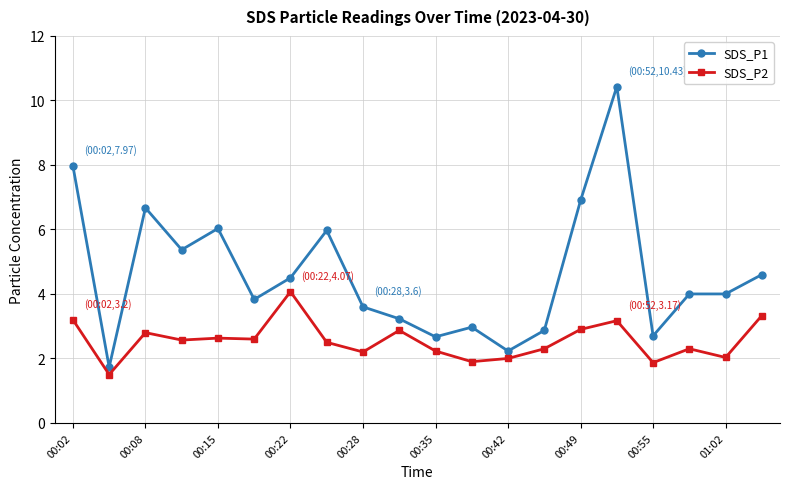

What is the maximum value shown in the chart?

10.4